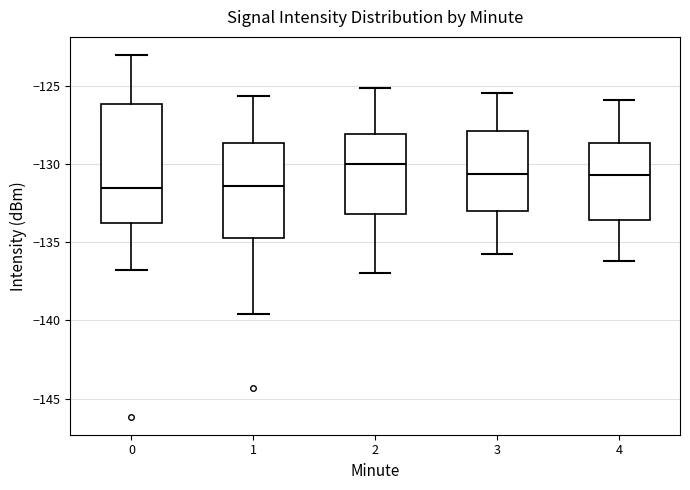

Comparing the boxes themselves (not the whiskers), which one is the tallest?

0